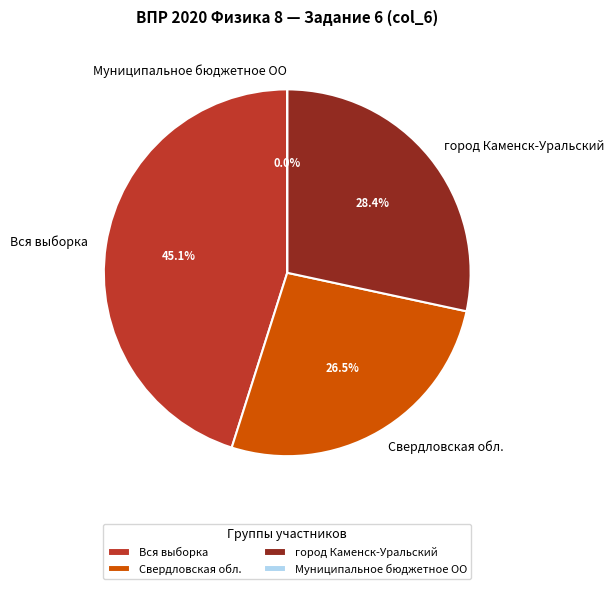

Does Муниципальное бюджетное ОО represent more than half of the total?

No